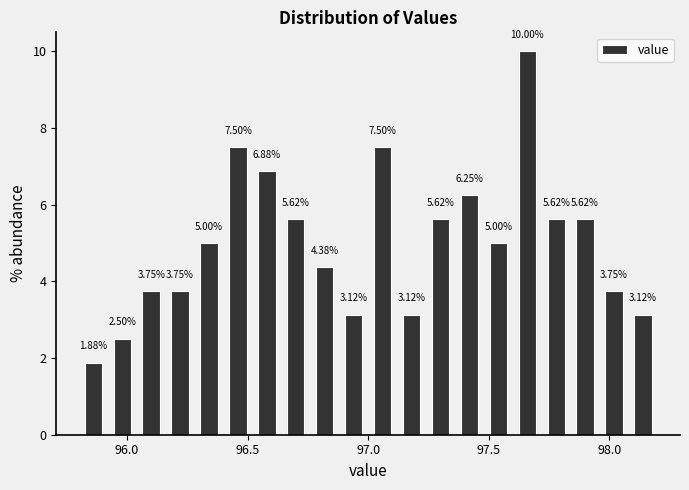

Around what value on the x-axis is the tallest bar? Give the approximate position of its centre, as read against the axis.

97.65